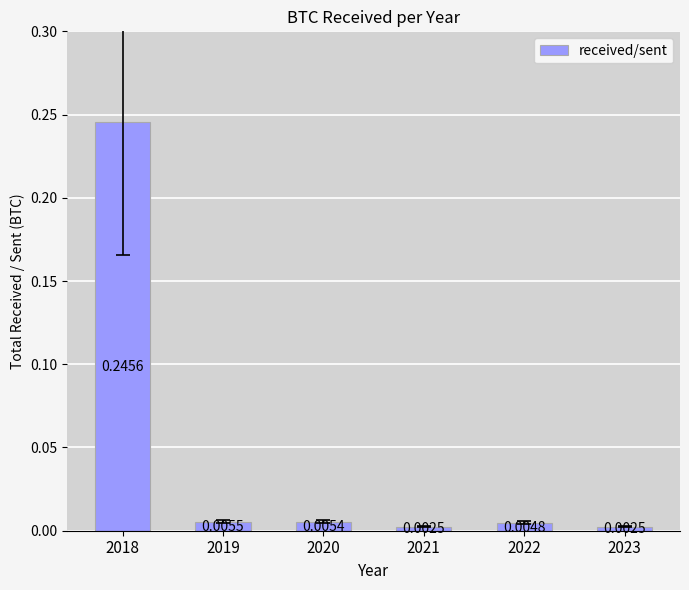

Which has a higher value, 2020 or 2018?

2018